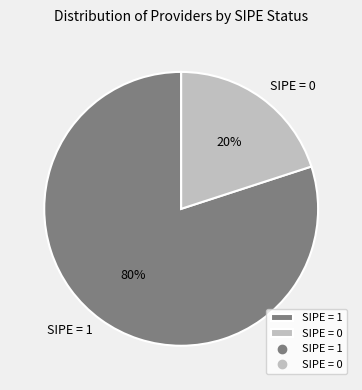

Between SIPE = 1 and SIPE = 0, which is larger?

SIPE = 1